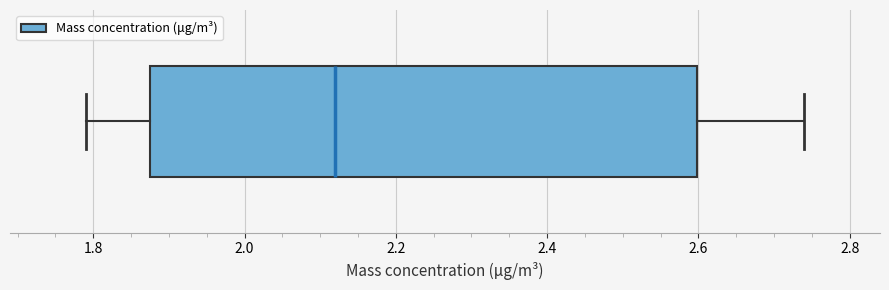

Where does the median line of the box sit on the x-axis? The values are not printed on the chart, so give them approximately, as read against the axis.

2.12